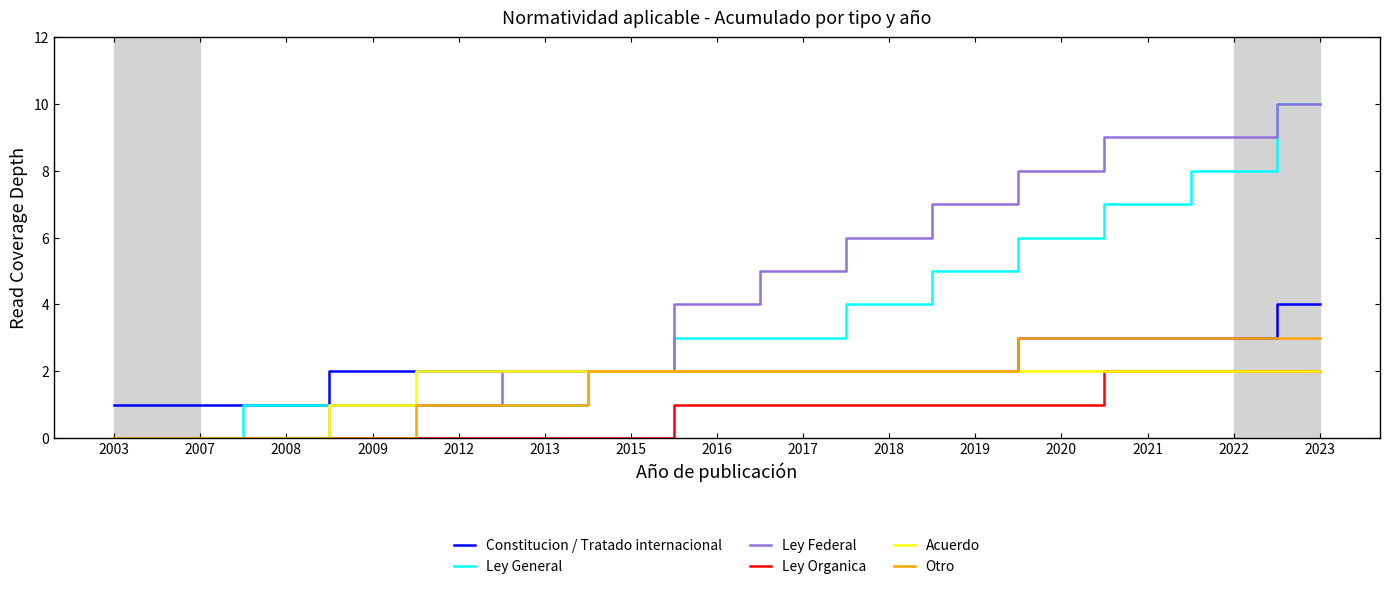

What is the highest value of the Ley Federal series?

10